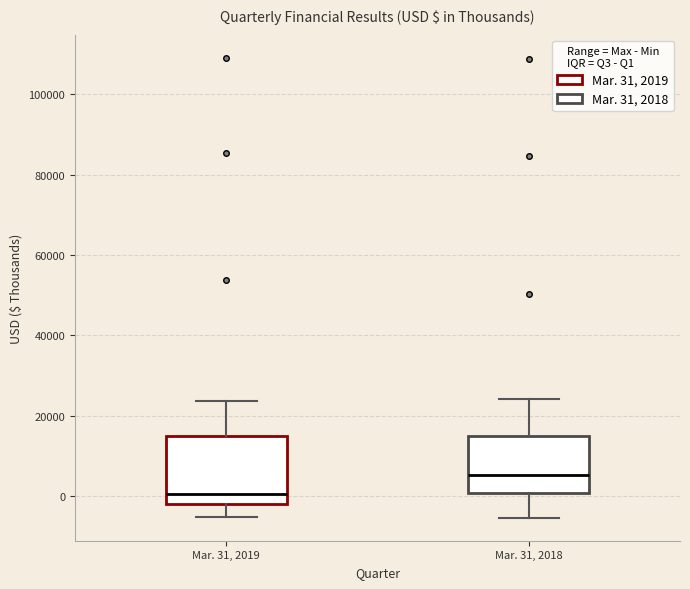

Which box has the lowest median line?

Mar. 31, 2019